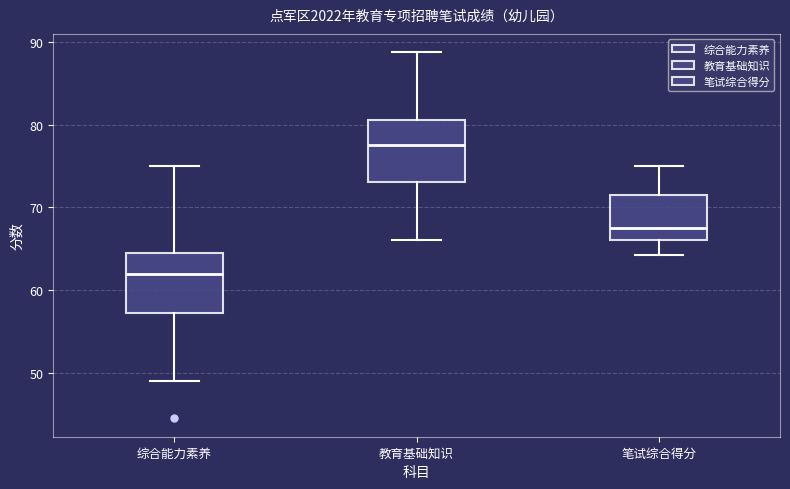

Reading left to right, read every box against the y-axis: the position of its median line, the range the box covers, and the ends of its whiskers. The values are not printed on the chart, so give them approximately, as read against the axis.

综合能力素养: median 62, box 57 to 65, whiskers 49 to 75
教育基础知识: median 78, box 73 to 81, whiskers 66 to 89
笔试综合得分: median 68, box 66 to 72, whiskers 64 to 75